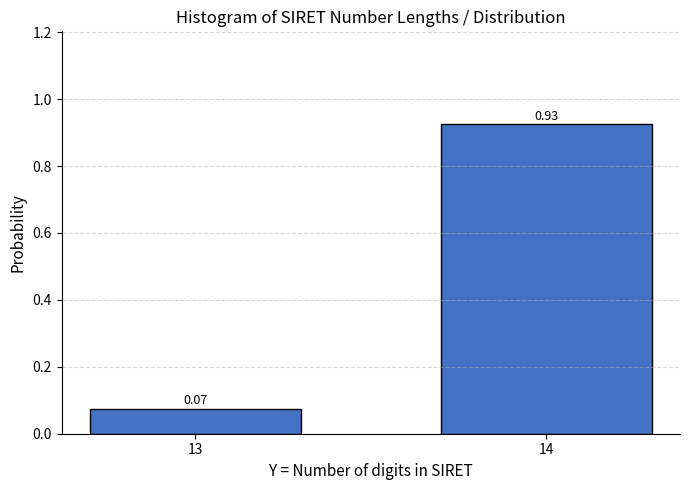

Rank the categories by value from lowest to highest.

13, 14